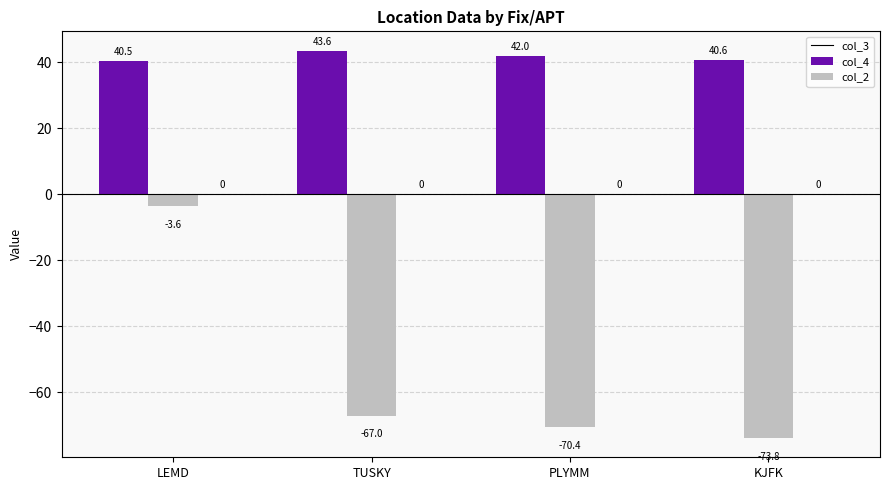

At which label does col_4 first exceed -67?

LEMD